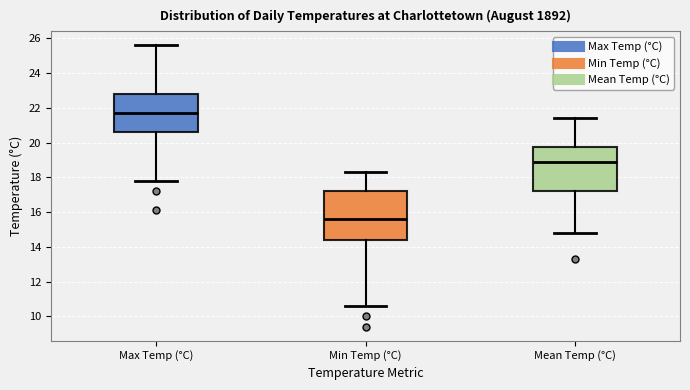

Comparing the boxes themselves (not the whiskers), which one is the tallest?

Min Temp (°C)